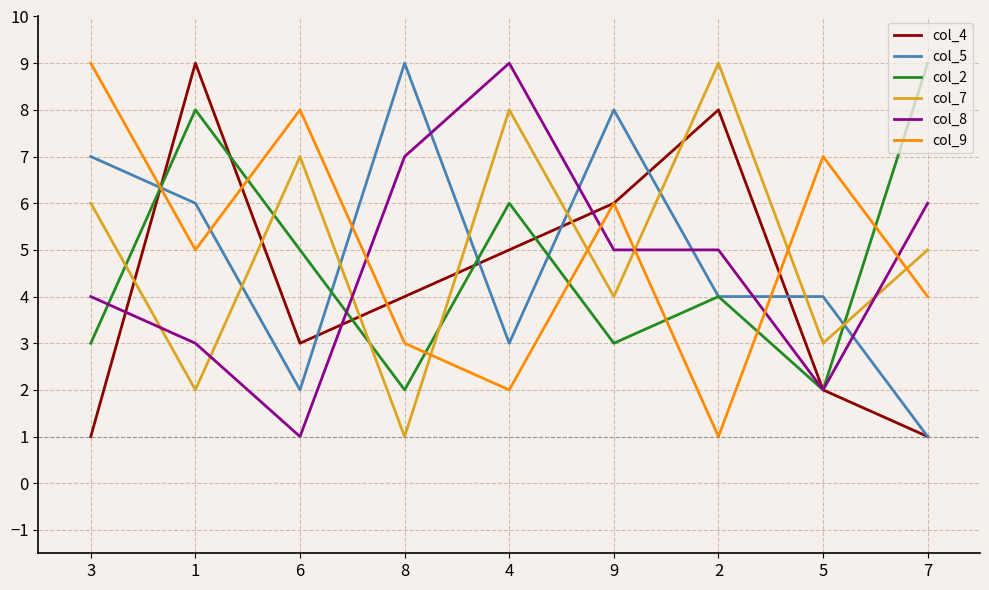

Between which two adjacent categories do col_9 and col_7 first intersect?

8 and 4